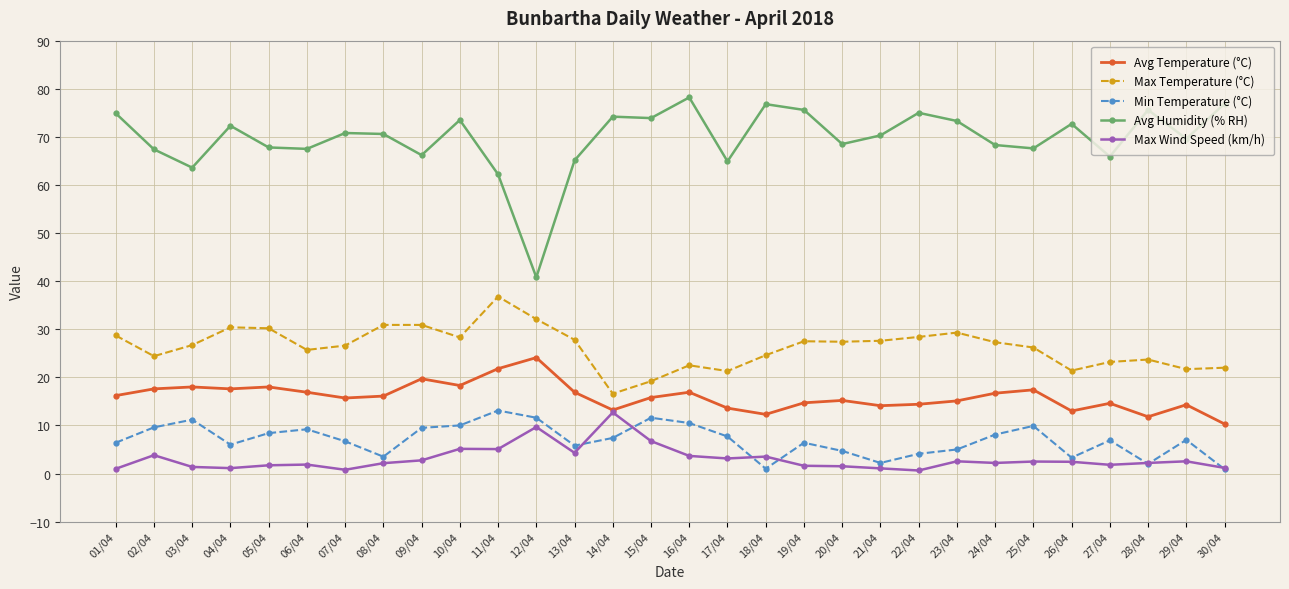

True or false: Avg Temperature (°C) has a value of 16.9 at 13/04.

True